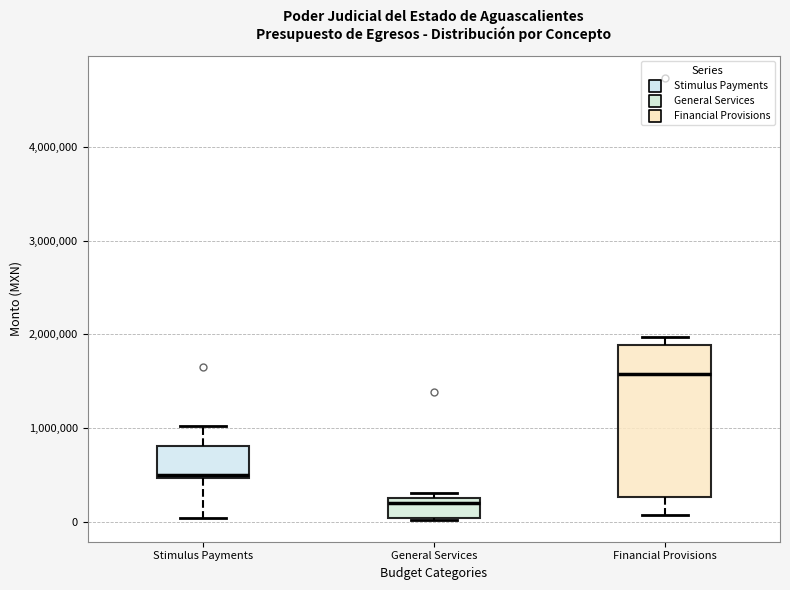

Where is the upper edge of the box for Financial Provisions on the y-axis? The values are not printed on the chart, so give them approximately, as read against the axis.

1900000